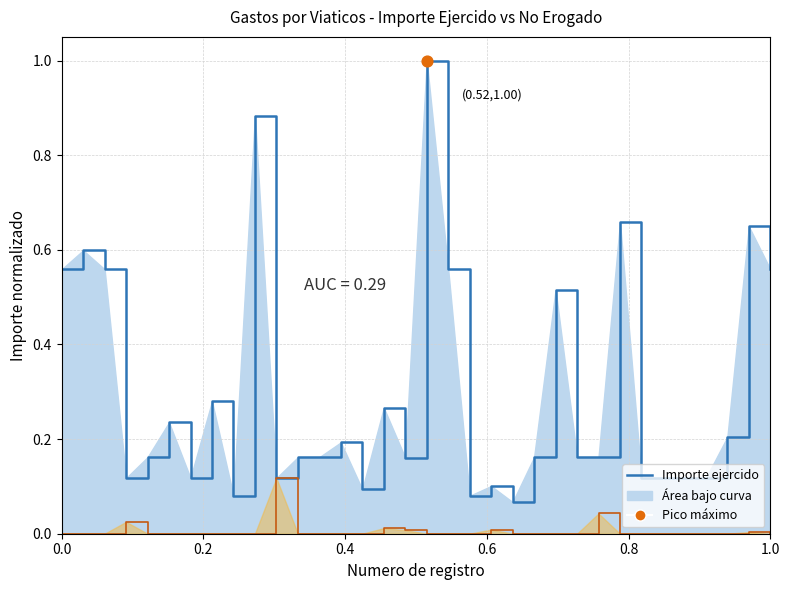

Which series reaches the maximum Y coordinate?

Importe ejercido